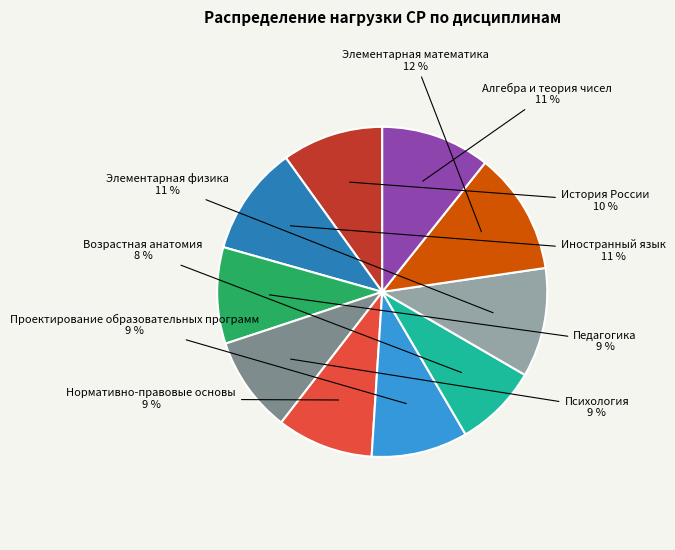

Count the number of slices in the pie.

10